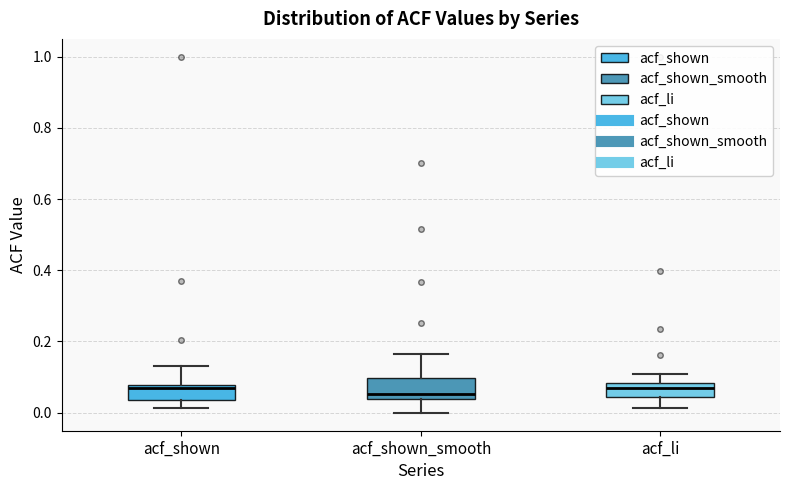

Where is the lower edge of the box for acf_shown on the y-axis? The values are not printed on the chart, so give them approximately, as read against the axis.

0.04